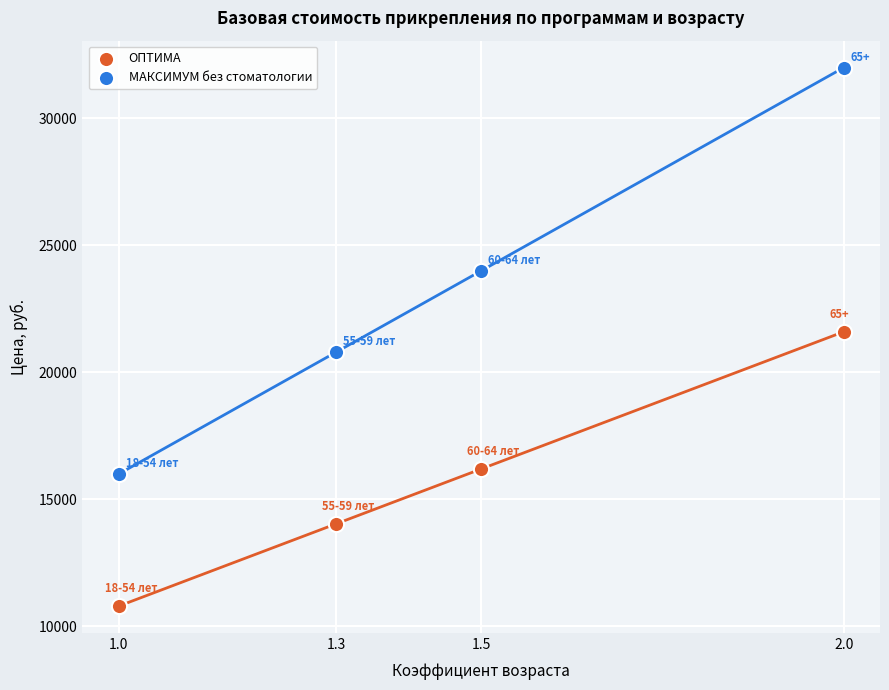

Which series reaches the minimum Y coordinate?

ОПТИМА